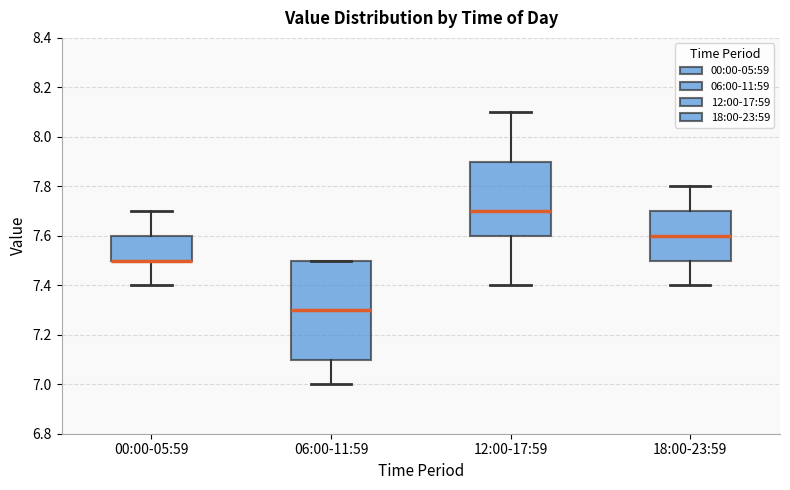

Where does the lower whisker of the box for 00:00-05:59 end on the y-axis? The values are not printed on the chart, so give them approximately, as read against the axis.

7.4